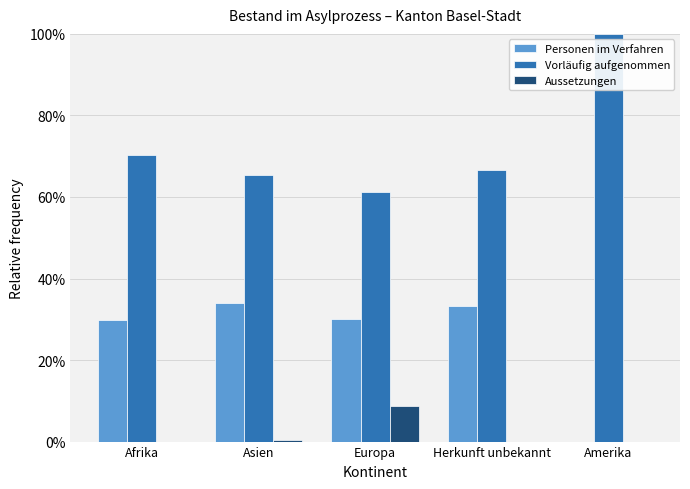

What value does the Personen im Verfahren series have at Europa?

30.2